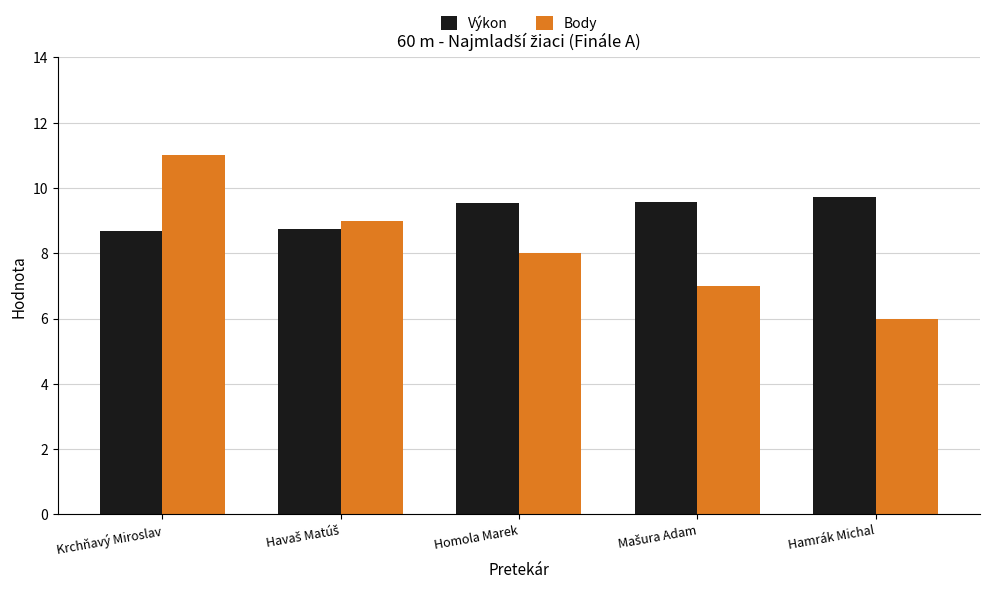

What is the highest value of the Výkon series?

9.7